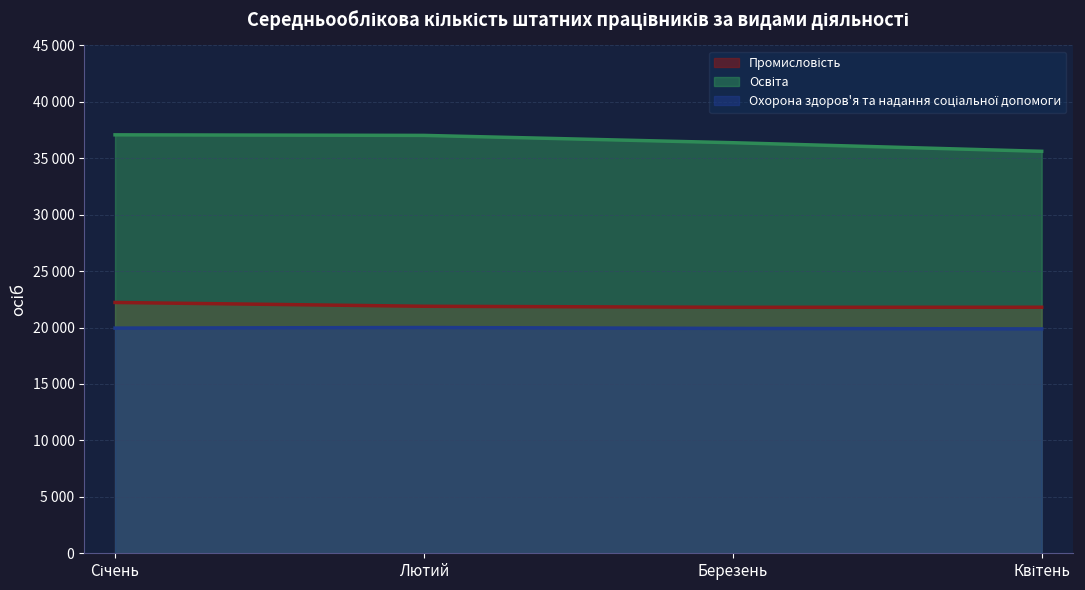

How many interior local peaks does the Охорона здоров'я та надання соціальної допомоги series have?

1